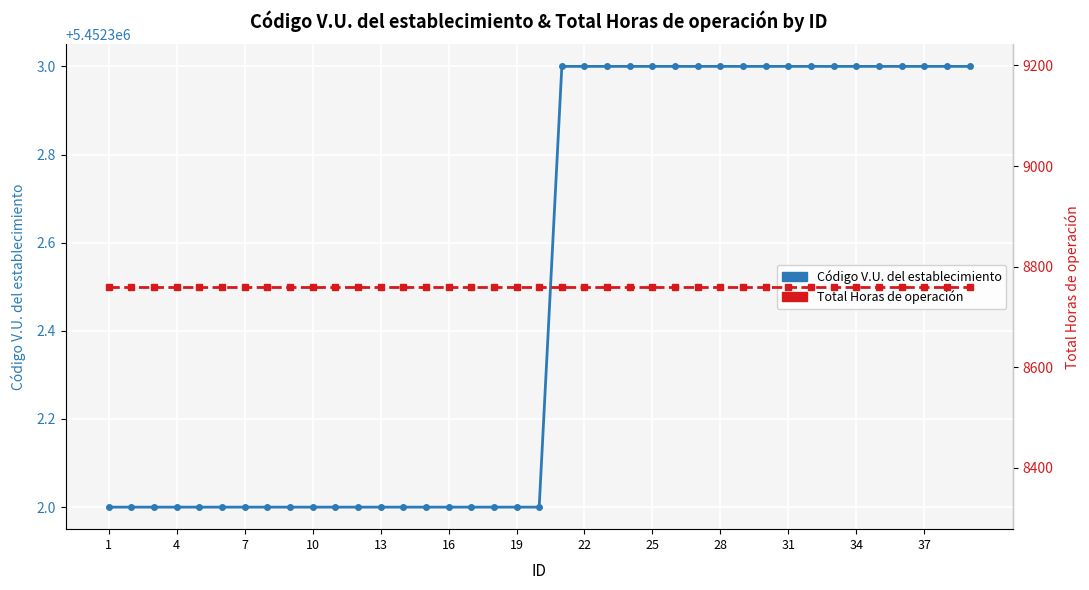

Is the value of Código V.U. del establecimiento at 29 greater than the value of Total Horas de operación at 16?

Yes